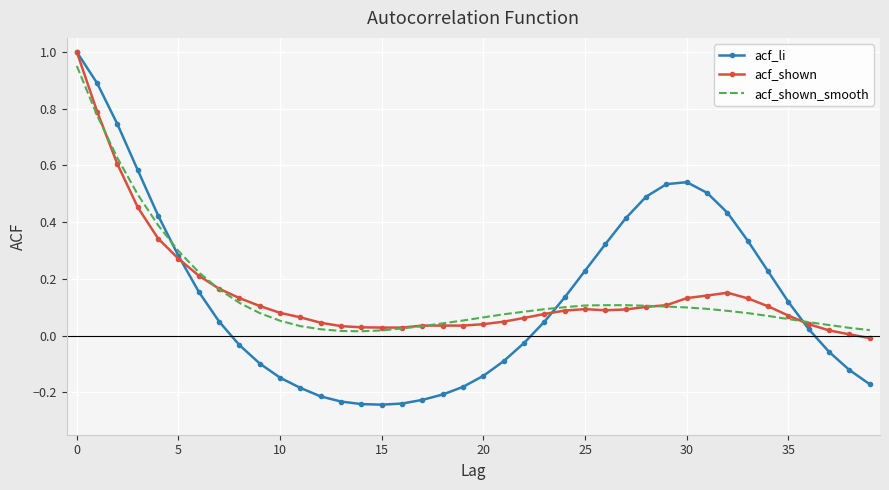

Which series has the widest spread of values?

acf_li